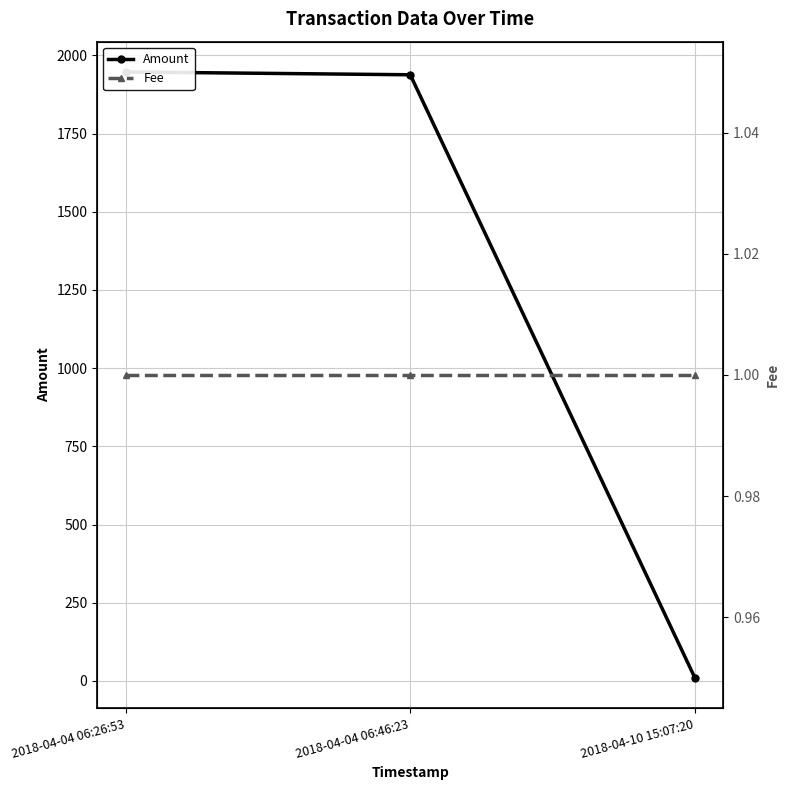

What is the maximum value for Fee?

1